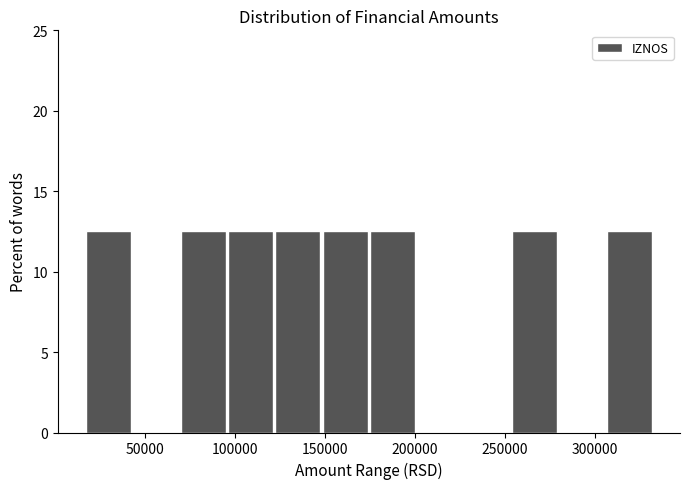

How tall is the bar that spans 175000 to 200000 on the x-axis? Neither the bar edges nor the heights are printed on the chart, so give them approximately, as read against the axes.

12.5